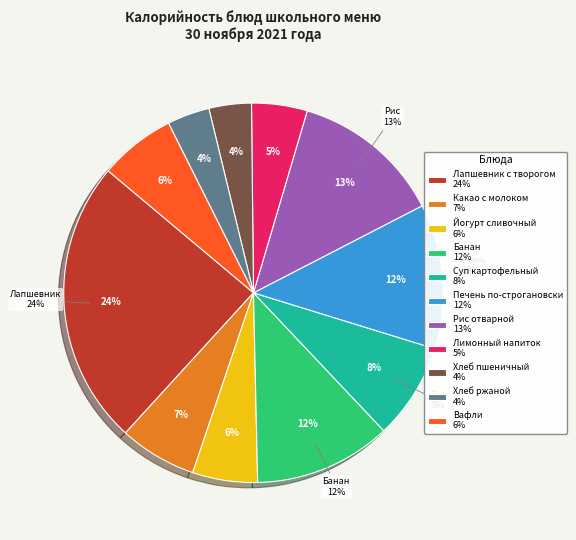

To the nearest percent, what percentage of the pie is Какао с молоком?

7%